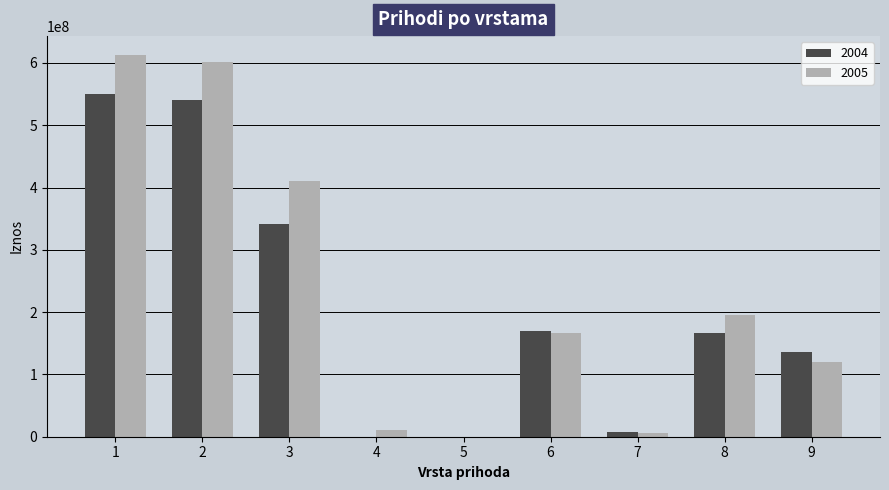

At which category is the sum across all series the highest?

1